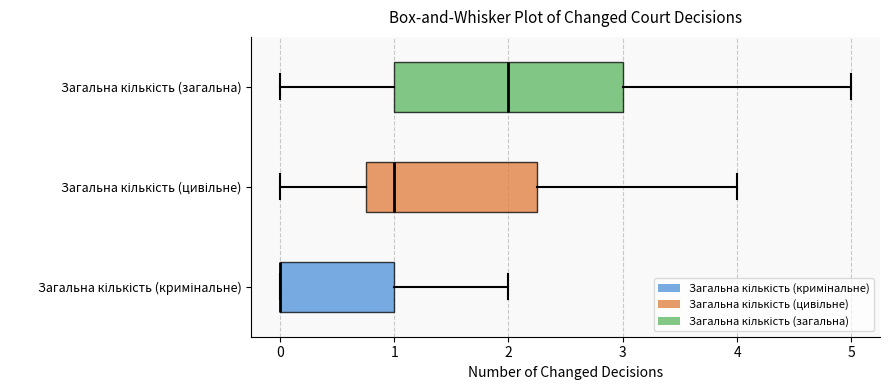

Reading bottom to top, transcribe this box plot: for each box, give where its median line is, the range the box spans, and where its two whiskers end, as read against the x-axis. The values are not printed on the chart, so give them approximately, as read against the axis.

Загальна кількість (кримінальне): median 0.0 (drawn on the box's left edge), box 0.0 to 1.0, whiskers 0.0 to 2.0
Загальна кількість (цивільне): median 1.0, box 0.8 to 2.3, whiskers 0.0 to 4.0
Загальна кількість (загальна): median 2.0, box 1.0 to 3.0, whiskers 0.0 to 5.0